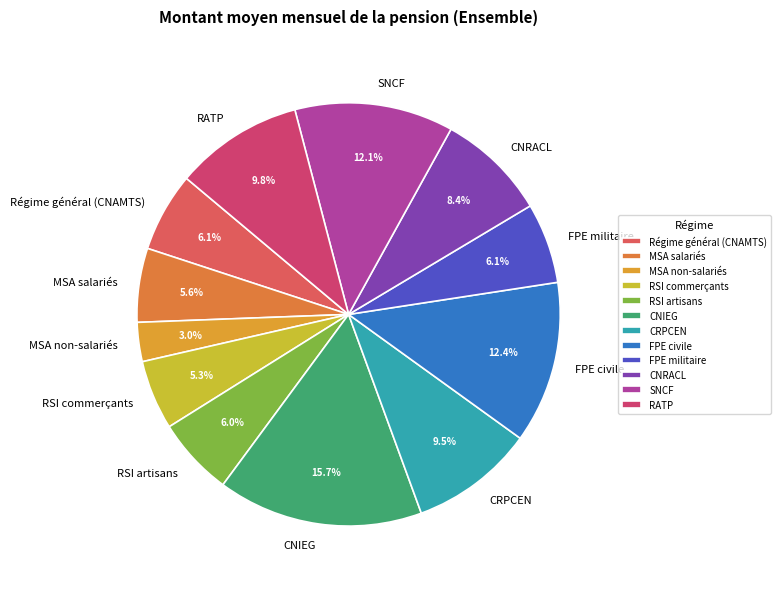

To the nearest percent, what is the combined percentage of CNIEG and MSA non-salariés?

19%